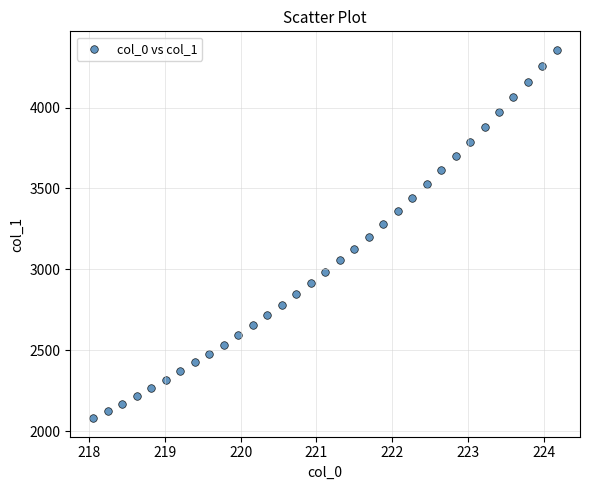

What is the range of X values (max minus min)?

6.1